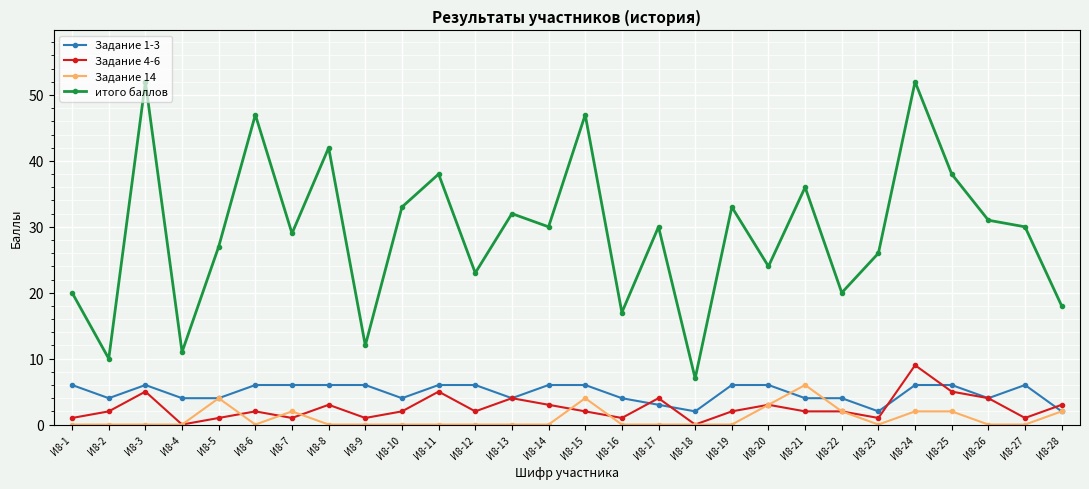

At which category does Задание 1-3 reach its first local peak?

И8-3